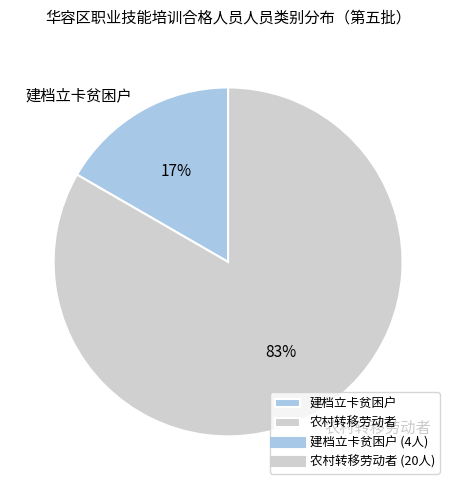

Is there any slice that represents more than half of the pie?

Yes